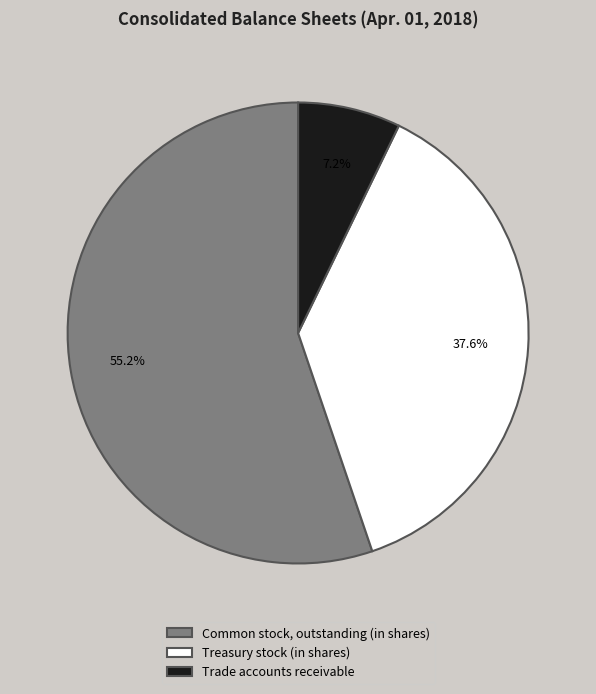

Rank the categories by value from lowest to highest.

Trade accounts receivable, Treasury stock (in shares), Common stock, outstanding (in shares)